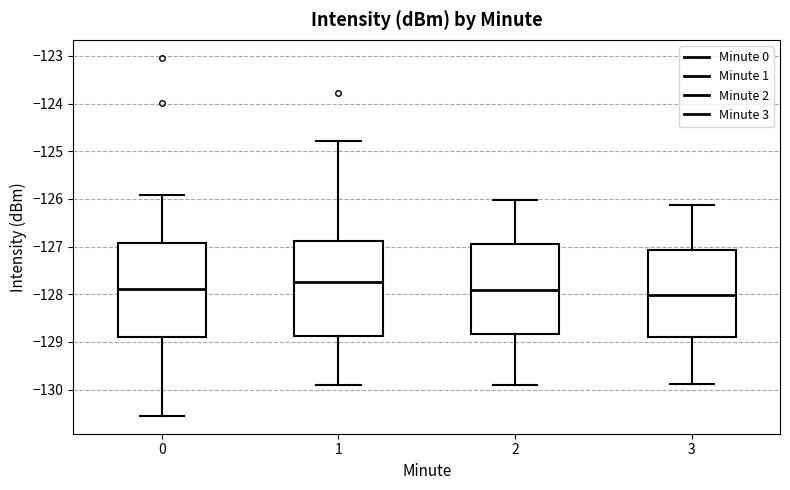

Which box's median line is the highest?

1